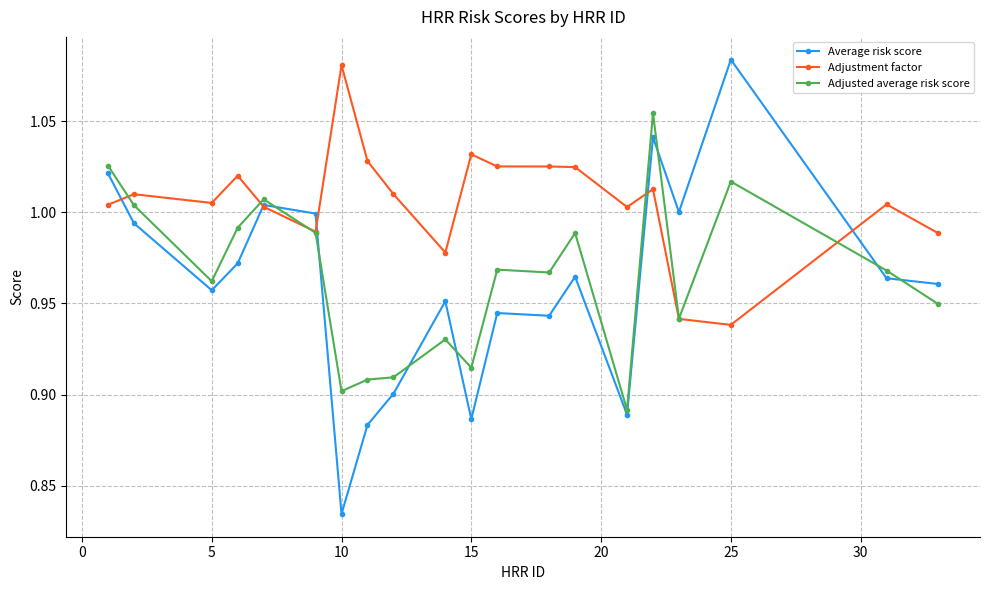

Which series has the widest spread of values?

Average risk score